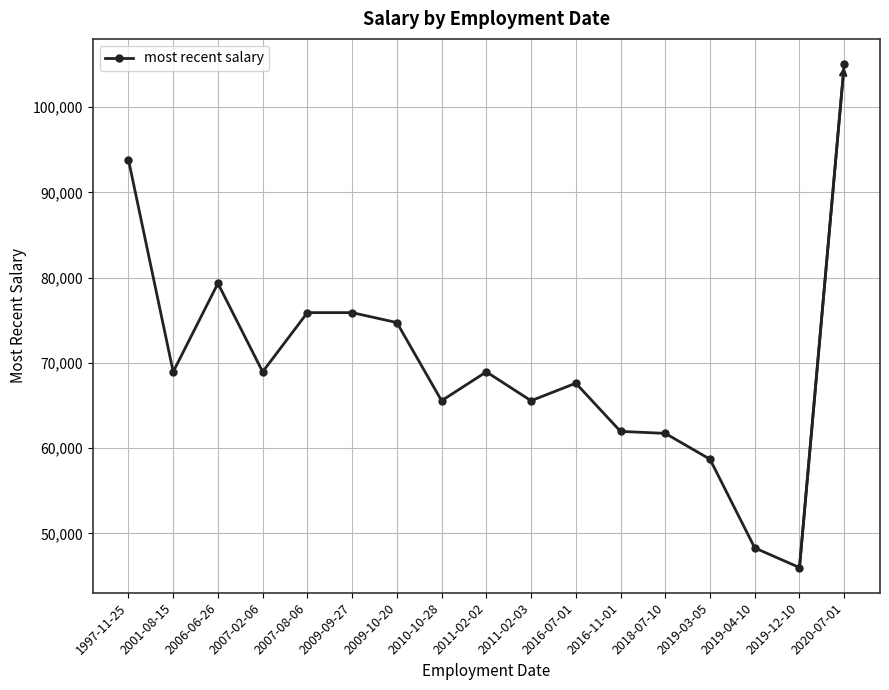

What is the difference between the second highest and minimum values?

47861